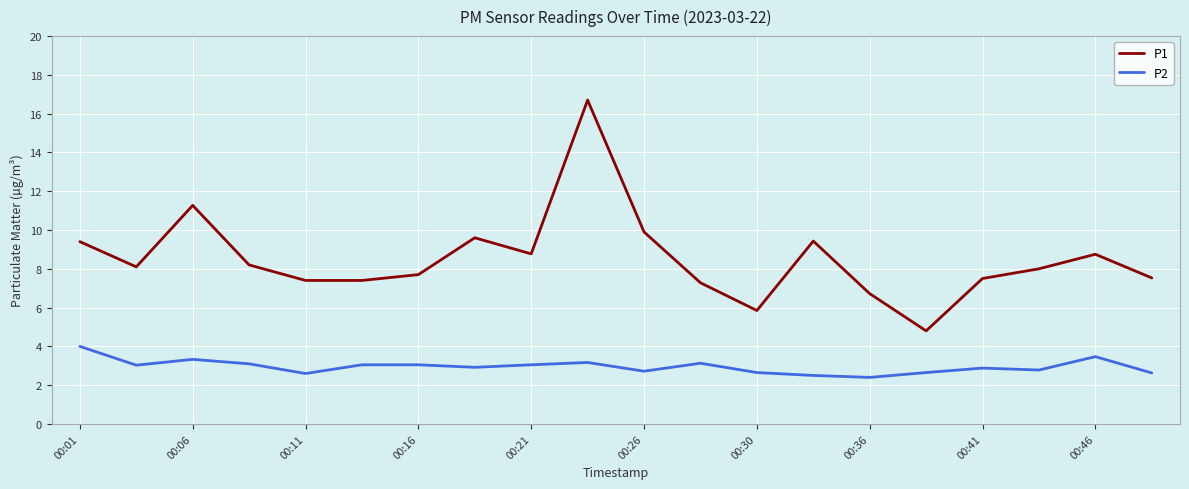

What is the minimum value for P2?

2.4